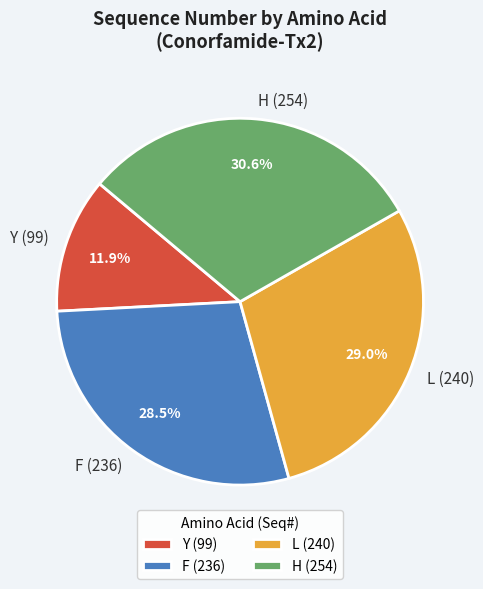

What is the smallest slice in the pie chart?

Y (99)